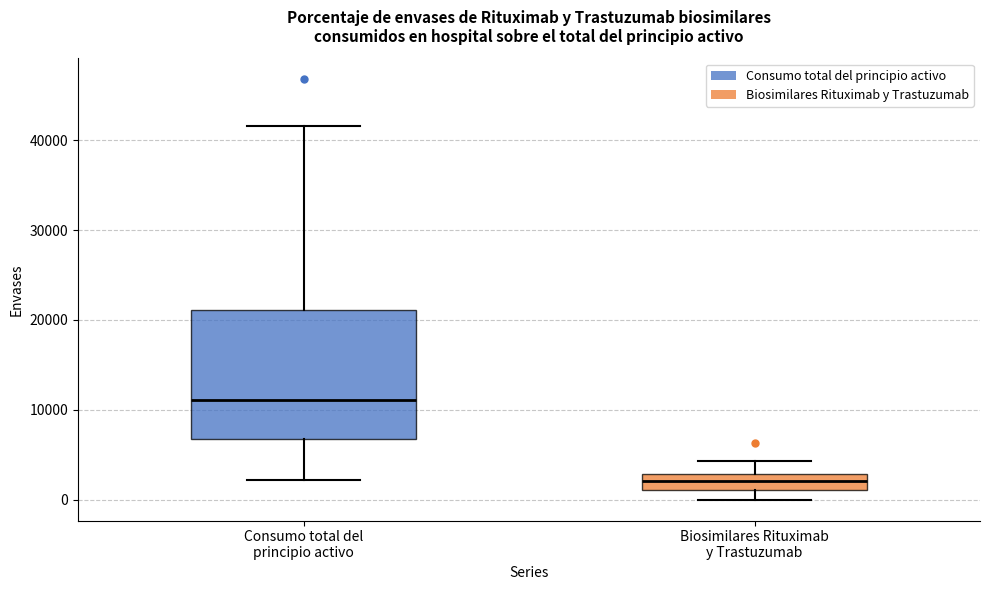

Which box is the tallest, from its lower edge to its upper edge?

Consumo total del principio activo